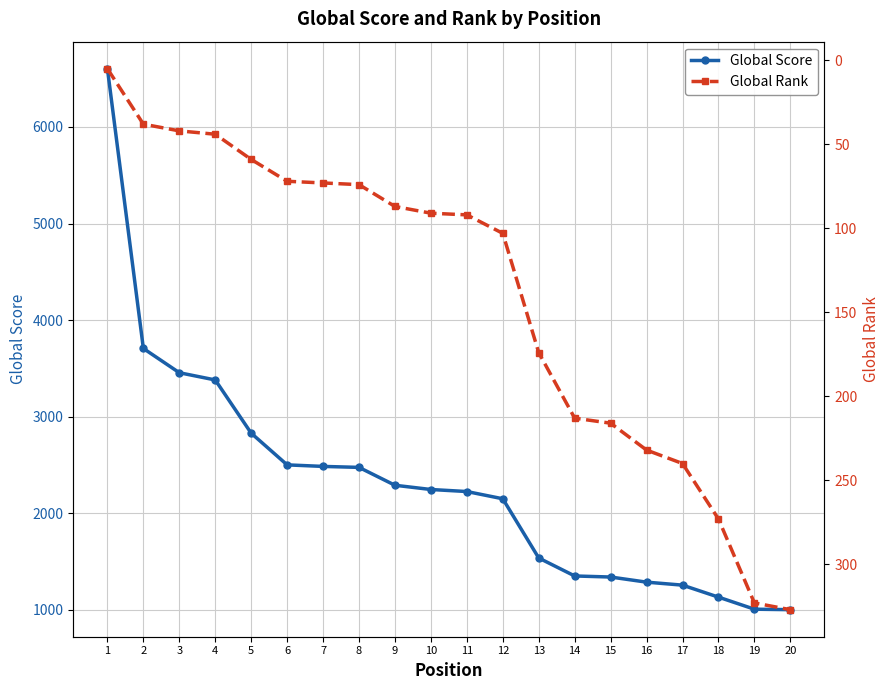

Does the chart display data point markers on the line(s)?

Yes